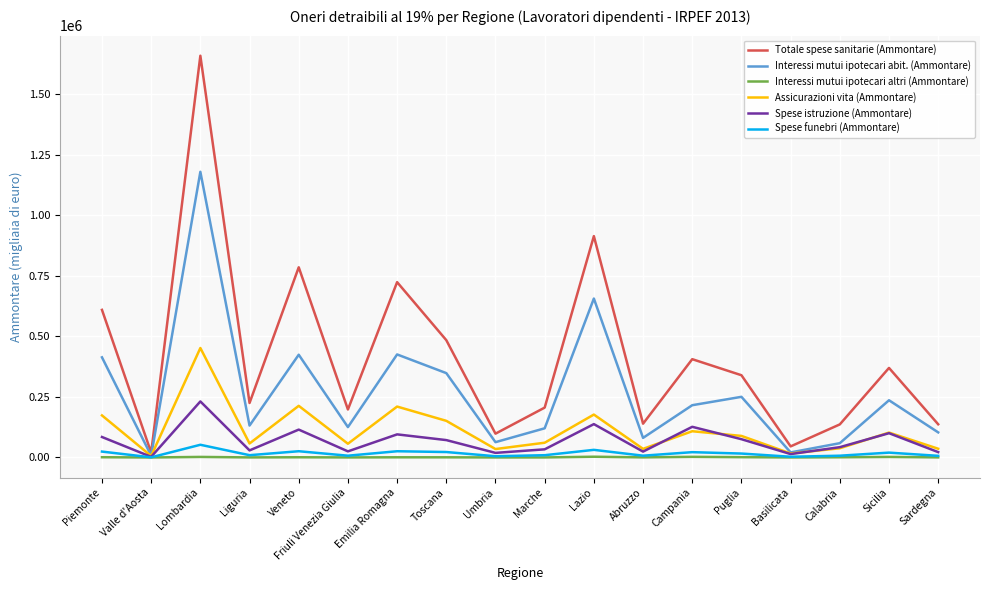

What is the sum of all Interessi mutui ipotecari altri (Ammontare) values?

18374